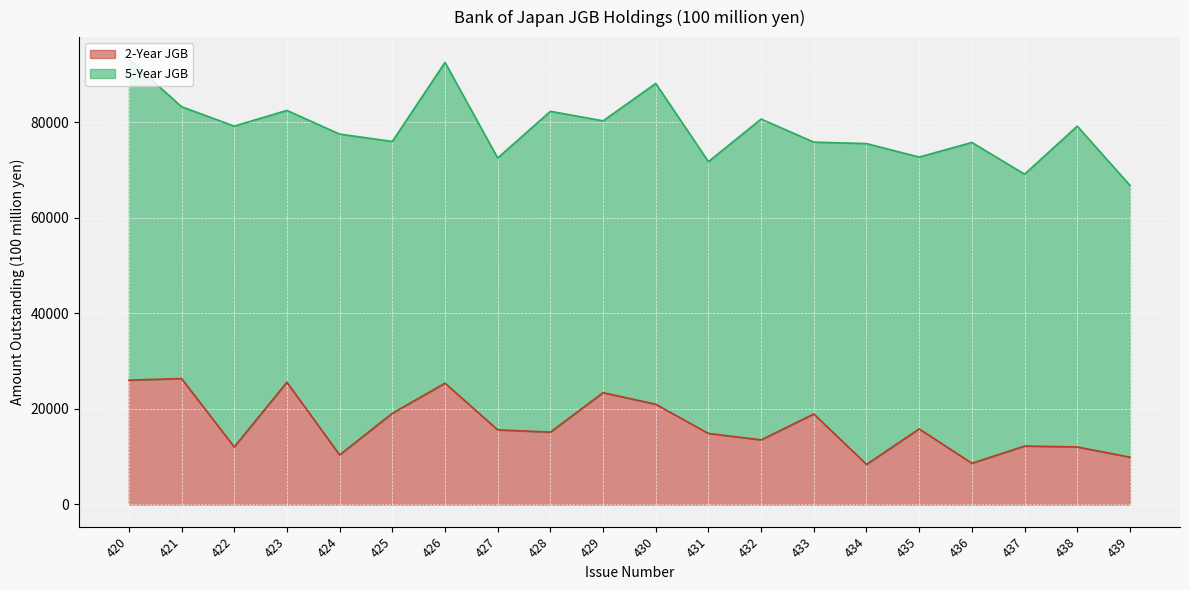

At which label does the data first exceed 15618?

420